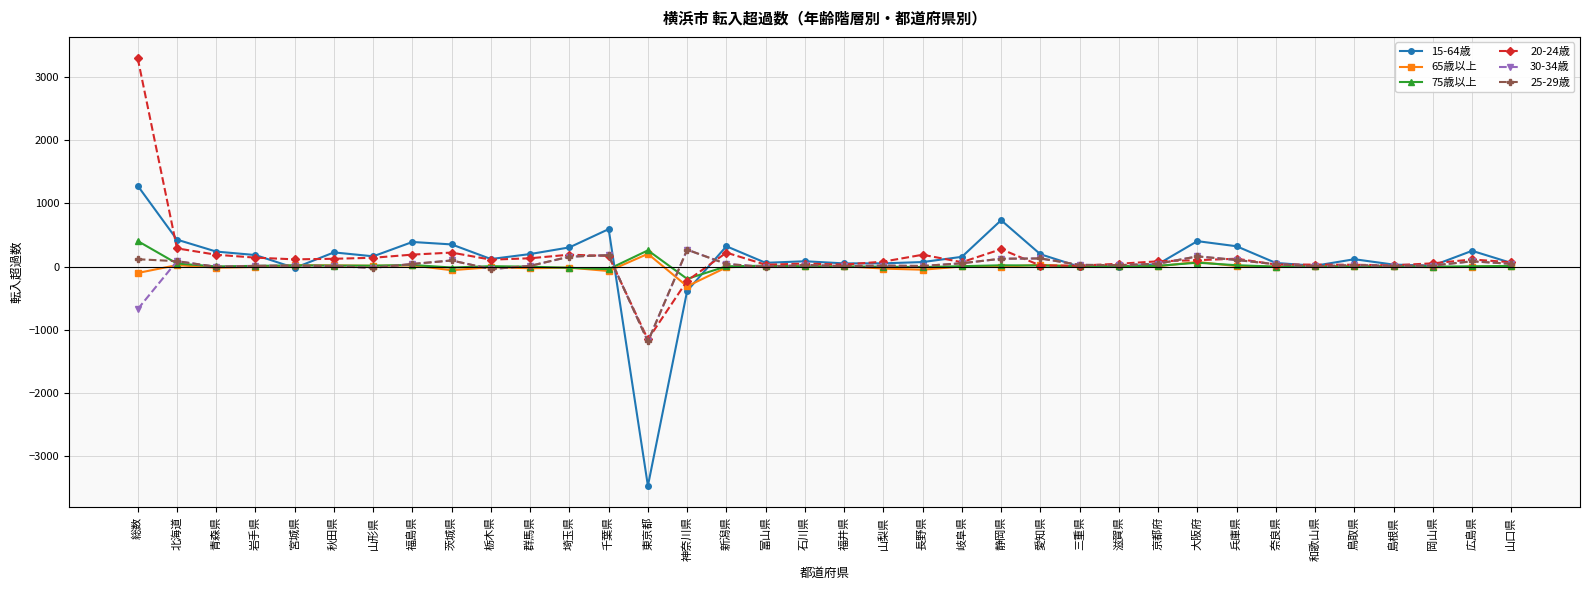

Is this an area chart (filled region under the line)?

No